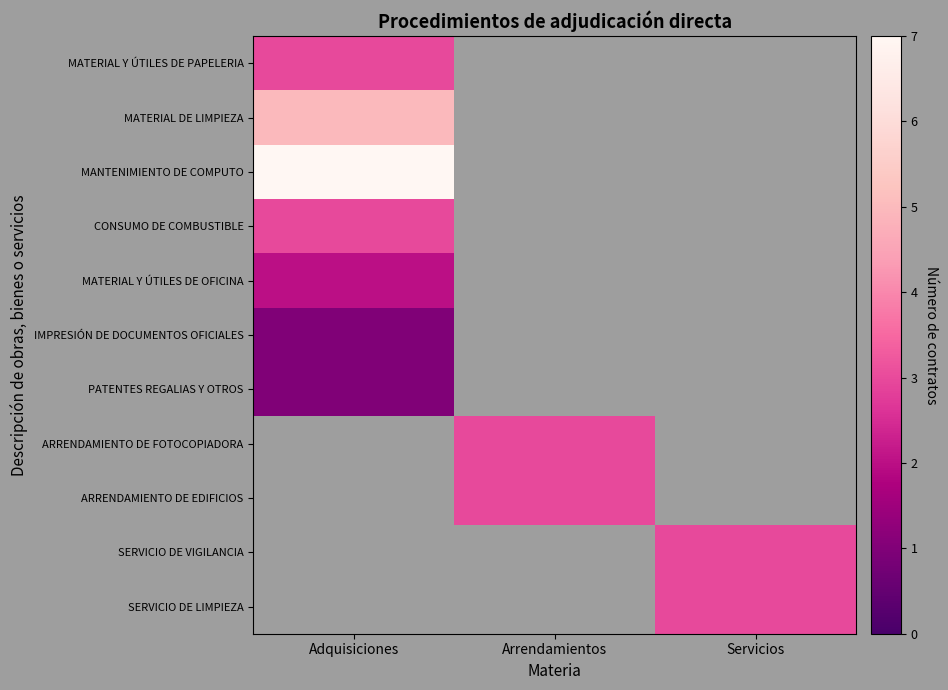

At how many categories does at least one series exceed 5?

1